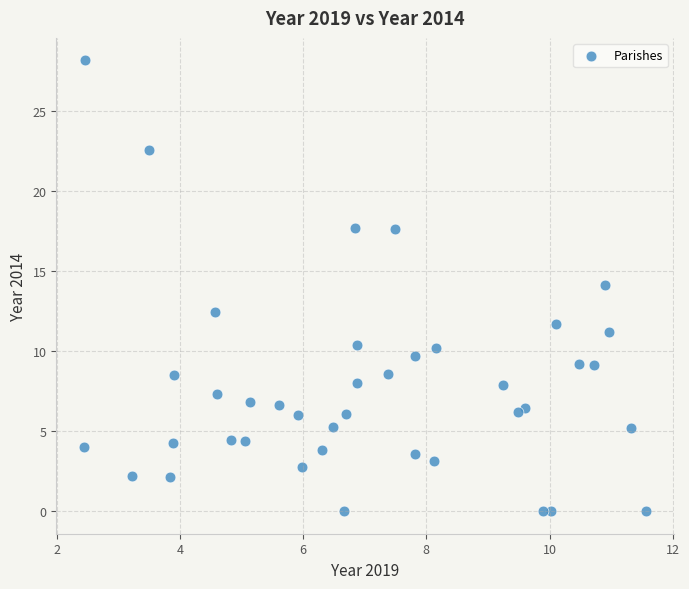

What is the range of X values (max minus min)?

9.1